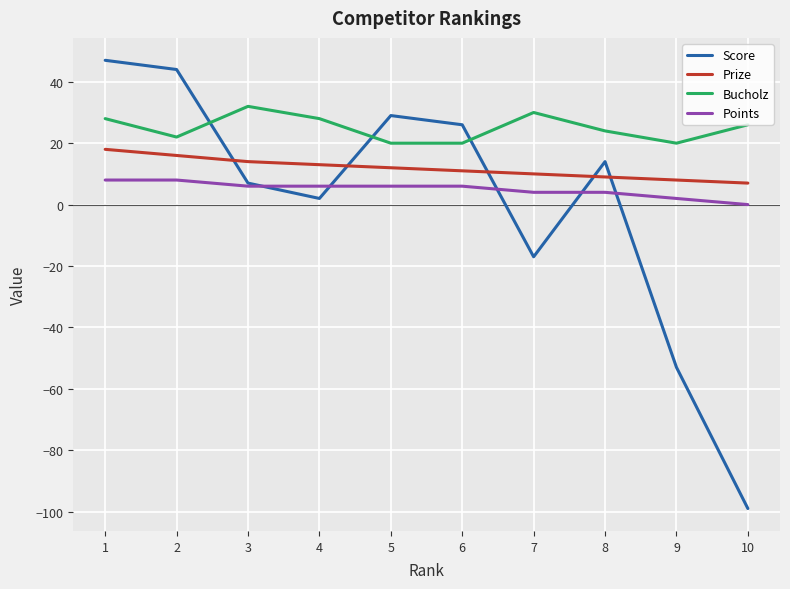

Reading left to right, list all the values displayed in this chart.

Score: 1=47	2=44	3=7	4=2	5=29	6=26	7=-17	8=14	9=-53	10=-99
Prize: 1=18	2=16	3=14	4=13	5=12	6=11	7=10	8=9	9=8	10=7
Bucholz: 1=28	2=22	3=32	4=28	5=20	6=20	7=30	8=24	9=20	10=26
Points: 1=8	2=8	3=6	4=6	5=6	6=6	7=4	8=4	9=2	10=0